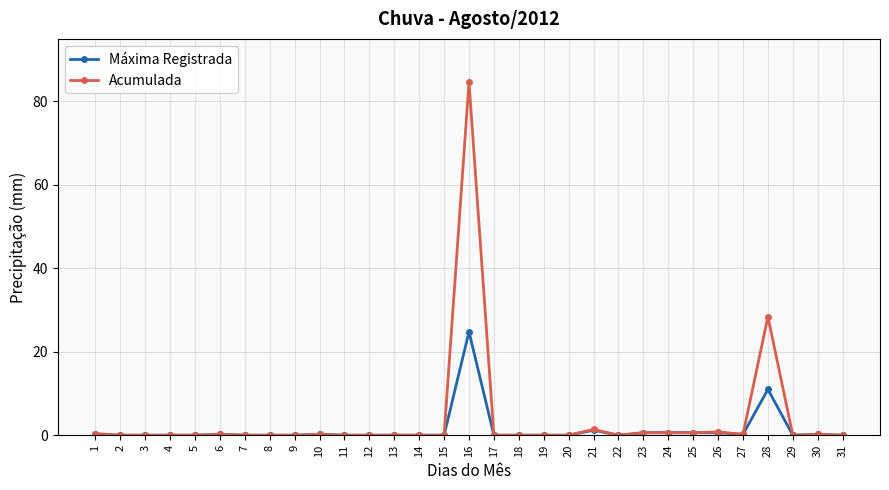

The value of Acumulada at 2 is -35.7. True or false?

False